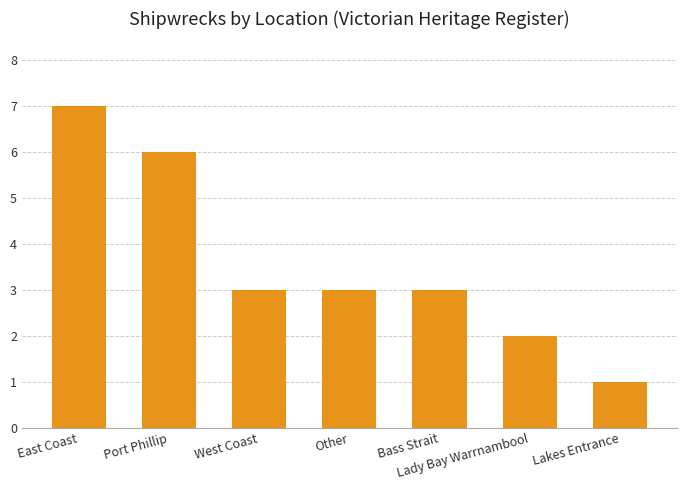

At which category does the chart reach its peak across all series?

East Coast